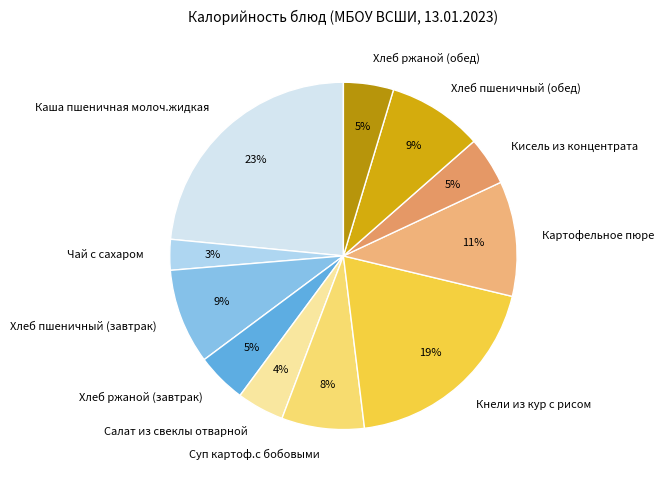

Do Кисель из концентрата and Хлеб ржаной (завтрак) together represent more than half of the pie?

No